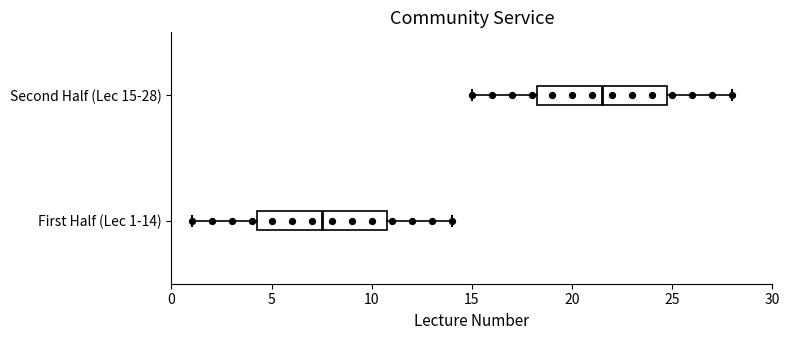

Reading bottom to top, read every box against the x-axis: the position of its median line, the range the box covers, and the ends of its whiskers. The values are not printed on the chart, so give them approximately, as read against the axis.

First Half (Lec 1-14): median 7.5, box 4.5 to 11.0, whiskers 1.0 to 14.0
Second Half (Lec 15-28): median 21.5, box 18.5 to 25.0, whiskers 15.0 to 28.0